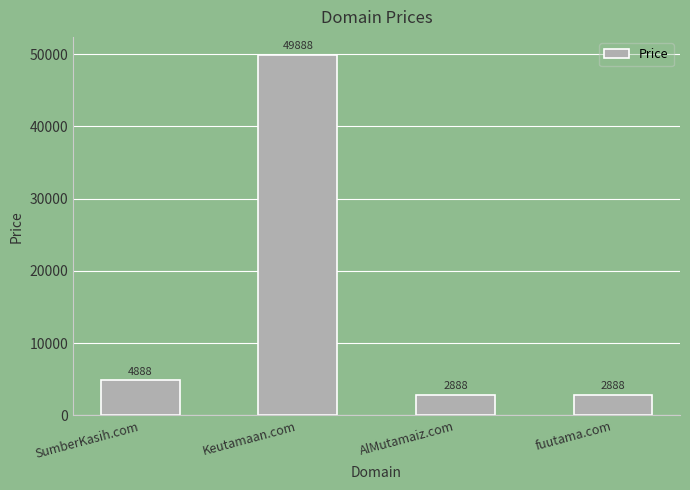

Is it true that the value at SumberKasih.com is 4888?

True